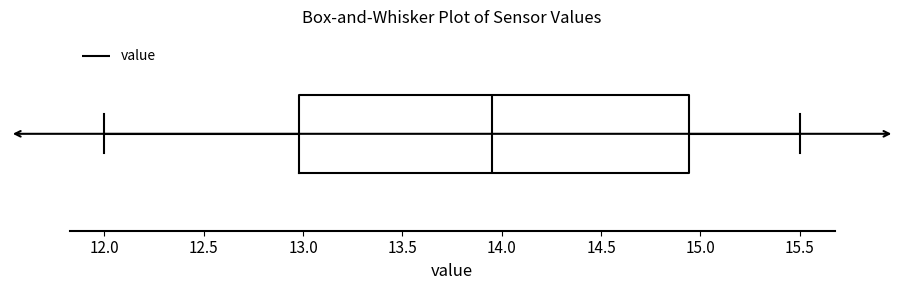

Transcribe this box plot: give where the median line is, the range the box spans, and where the two whiskers end, as read against the x-axis. The values are not printed on the chart, so give them approximately, as read against the axis.

median 13.95, box 13.00 to 14.95, whiskers 12.00 to 15.50